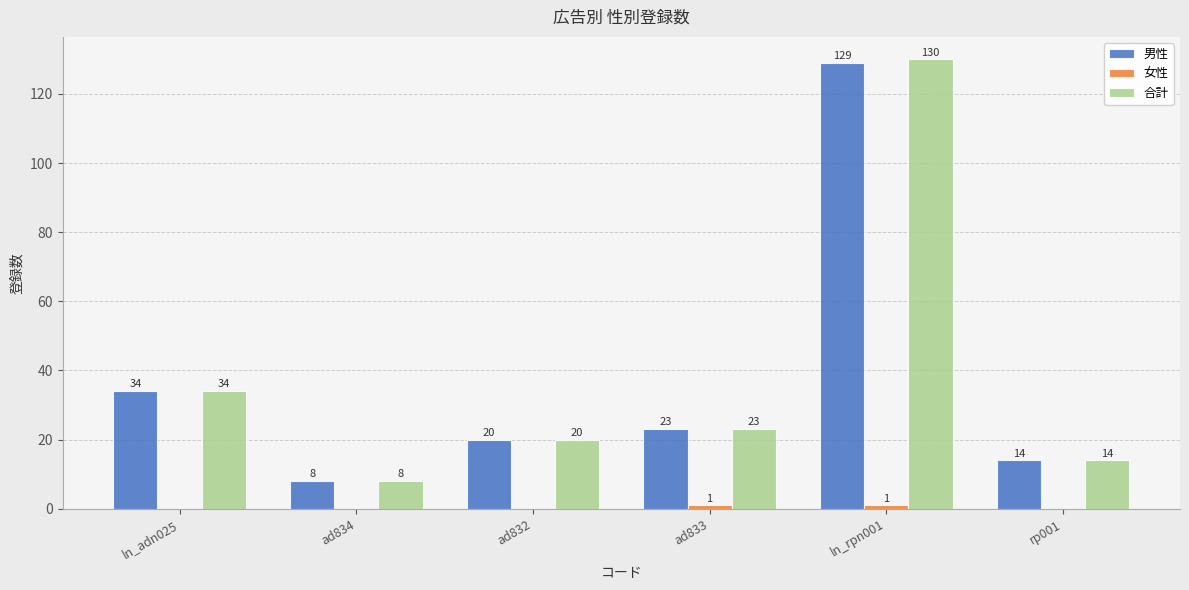

At which category is the sum across all series the highest?

ln_rpn001